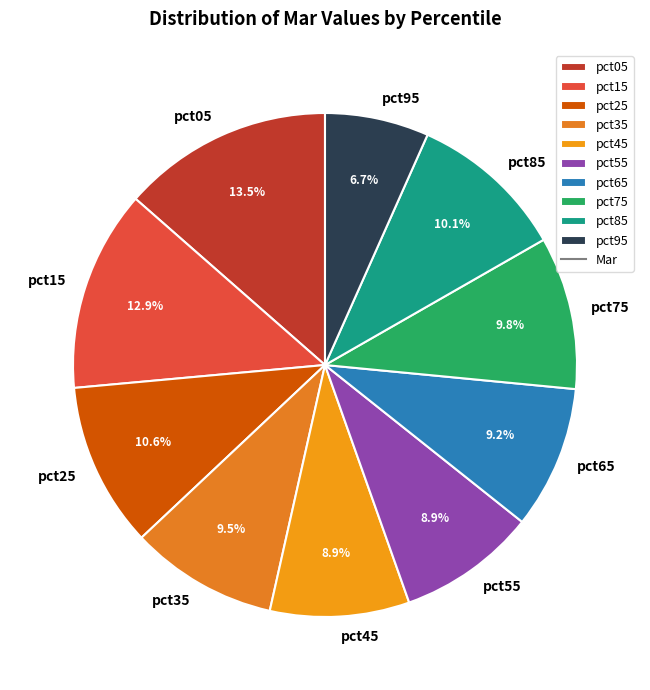

How many slices are in this pie chart?

10